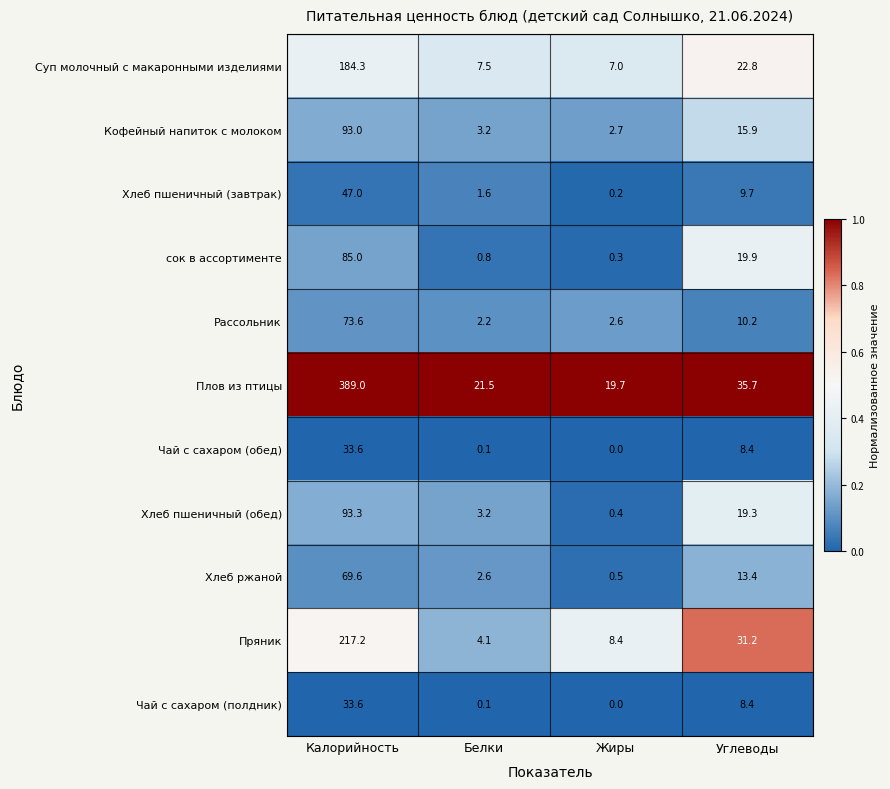

What is the difference between the maximum and second lowest values in the Чай с сахаром (полдник) series?

33.5